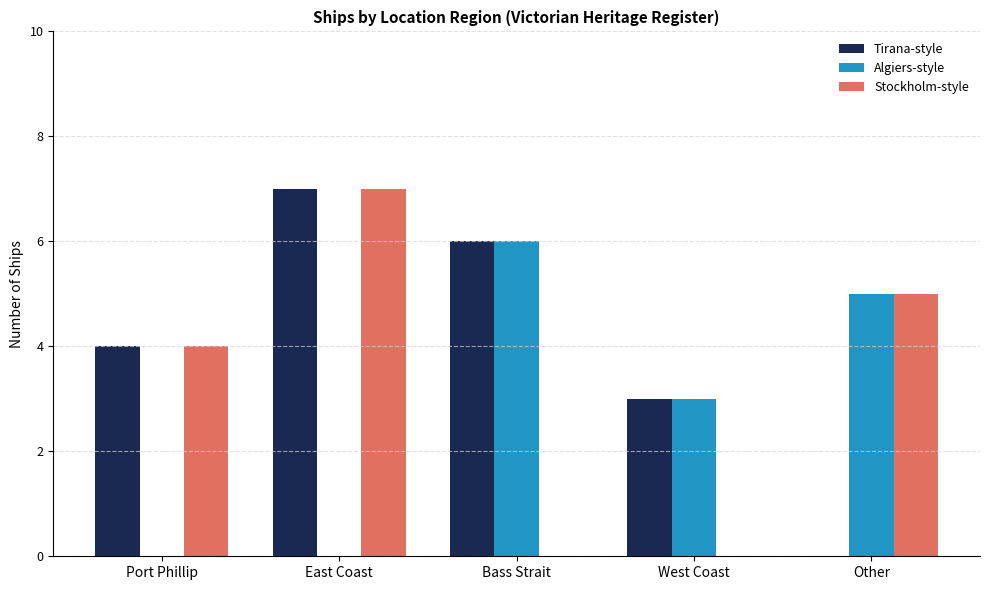

The Algiers-style series shows 2 at West Coast. True or false?

False